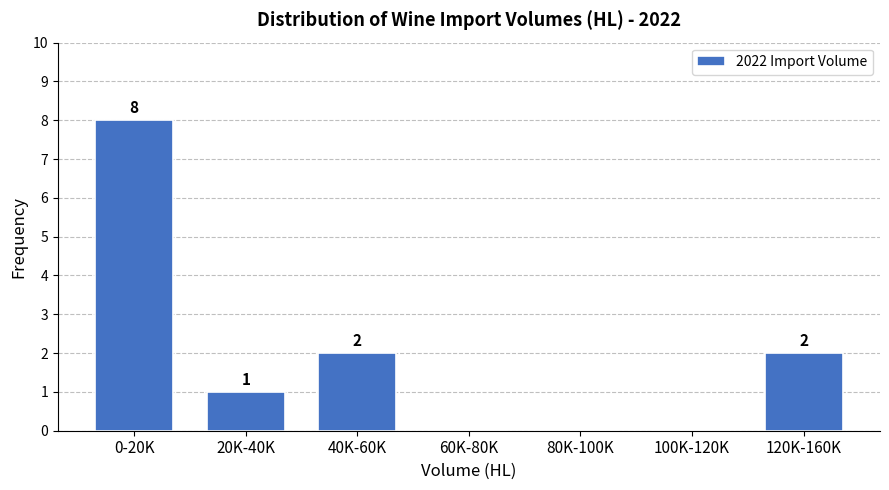

Reading left to right, what are all the values shown in this chart?

0-20K=8	20K-40K=1	40K-60K=2	60K-80K=0	80K-100K=0	100K-120K=0	120K-160K=2